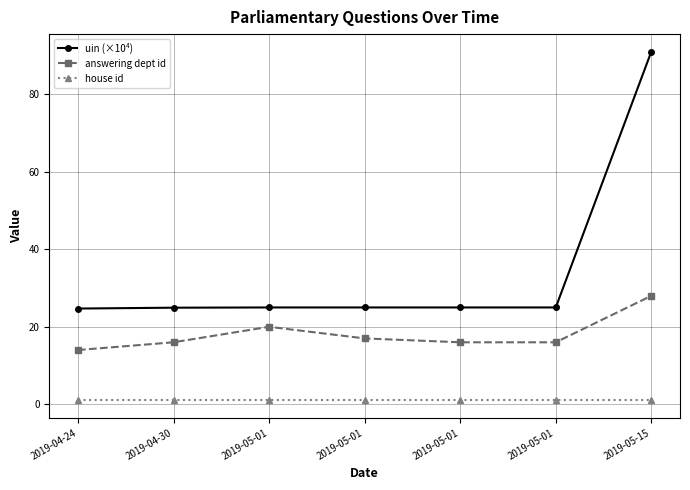

At which category does answering dept id reach its first local peak?

2019-05-01